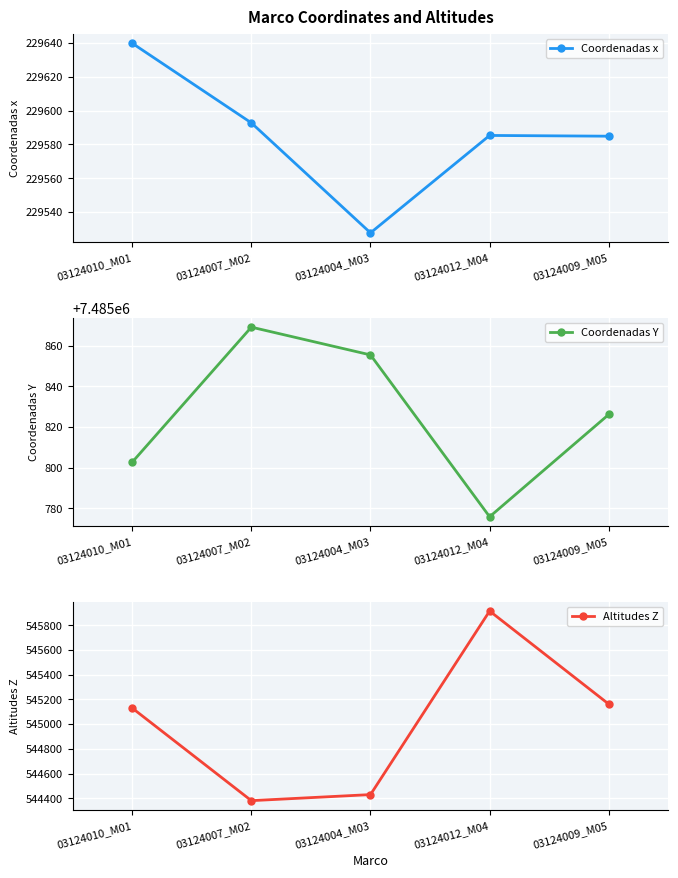

Rank the categories by Coordenadas Y value from highest to lowest.

03124007_M02, 03124004_M03, 03124009_M05, 03124010_M01, 03124012_M04